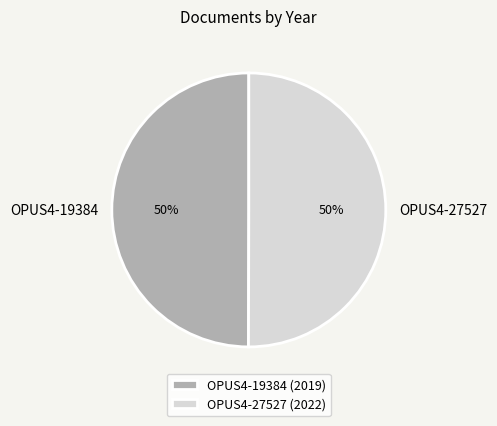

Do OPUS4-27527 and OPUS4-19384 together represent more than half of the pie?

Yes